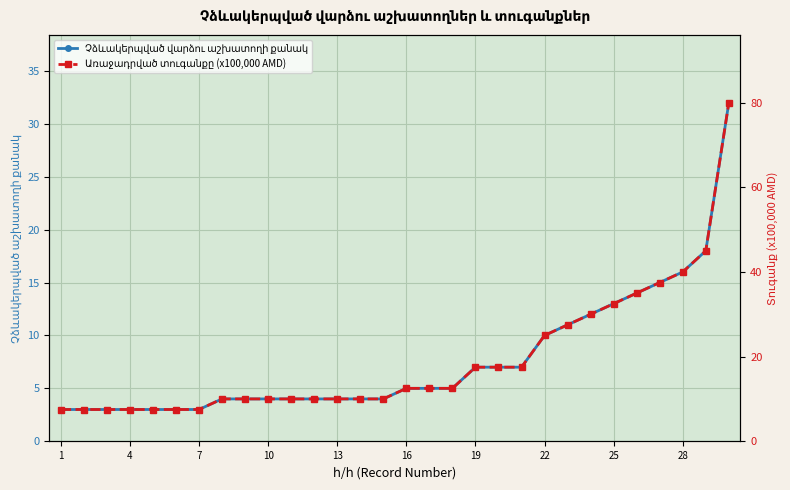

What is the sum of the Չձևակերպված վարձու աշխատողի քանակ values at 13 and 12?

8.0